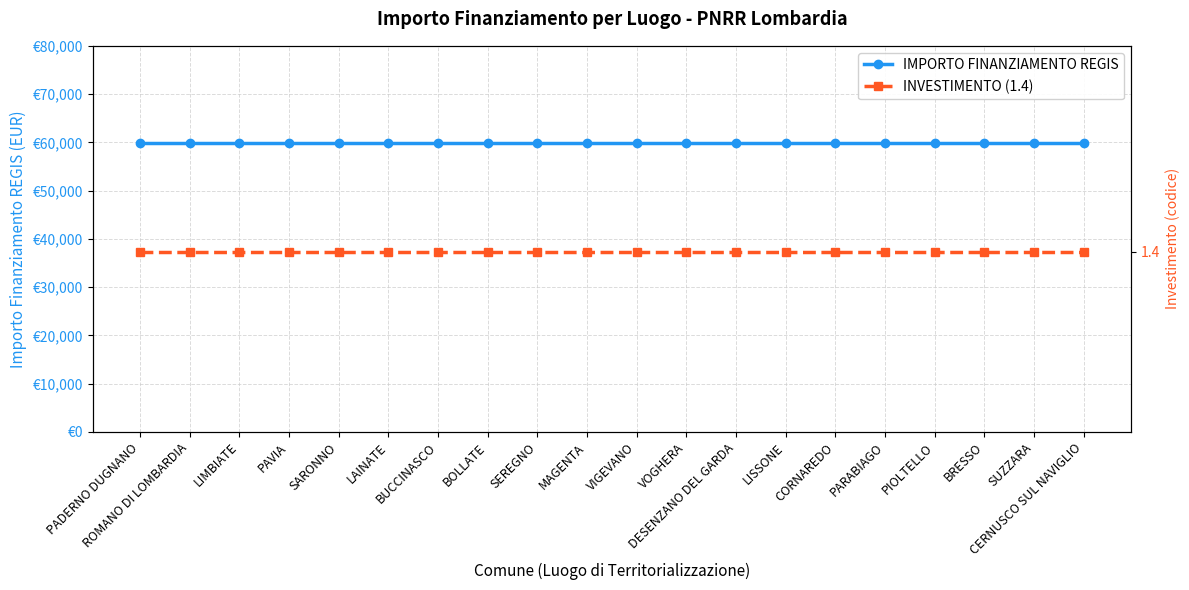

True or false: IMPORTO FINANZIAMENTO REGIS and INVESTIMENTO (1.4) cross at least once.

False